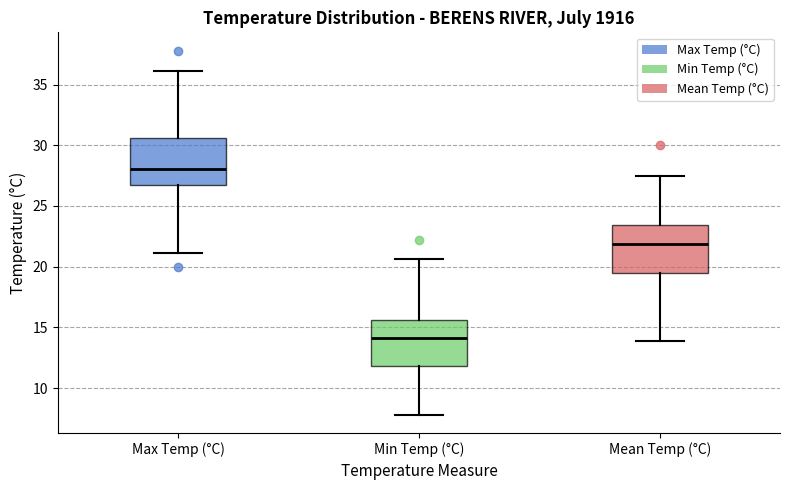

Where does the upper whisker of the box for Mean Temp (°C) end on the y-axis? The values are not printed on the chart, so give them approximately, as read against the axis.

27.5